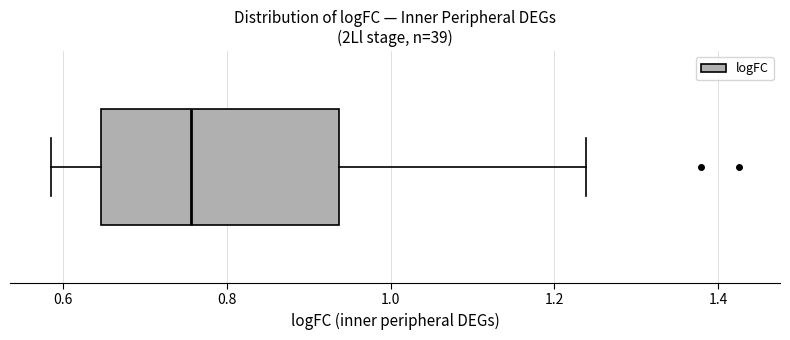

Transcribe this box plot: give where the median line is, the range the box spans, and where the two whiskers end, as read against the x-axis. The values are not printed on the chart, so give them approximately, as read against the axis.

median 0.76, box 0.64 to 0.94, whiskers 0.58 to 1.24